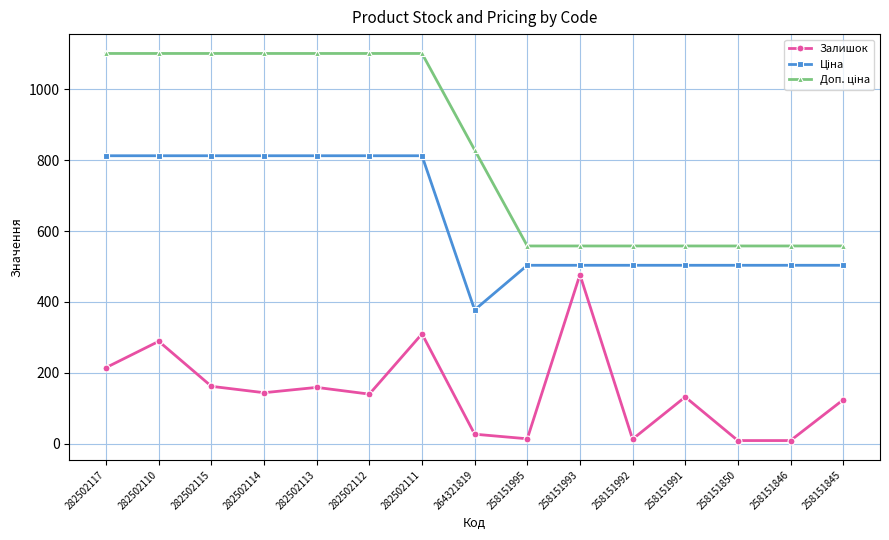

What is the total value across all series at 258151993?

1538.5